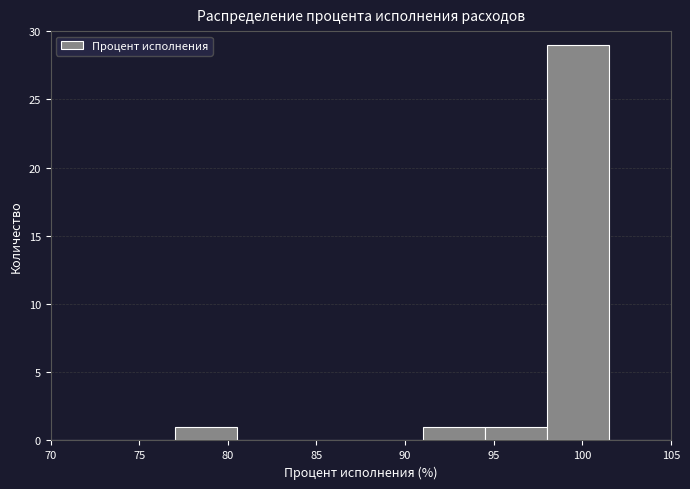

Which range on the x-axis has the tallest bar?

98.0 to 101.5